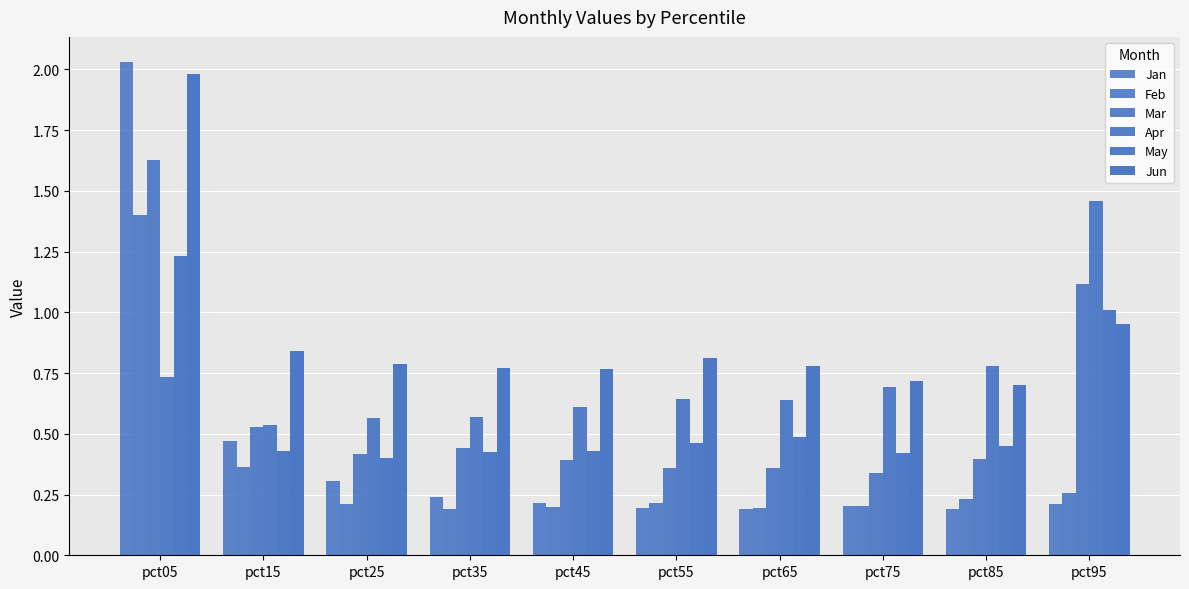

The value of May at pct35 is 0.4. True or false?

True